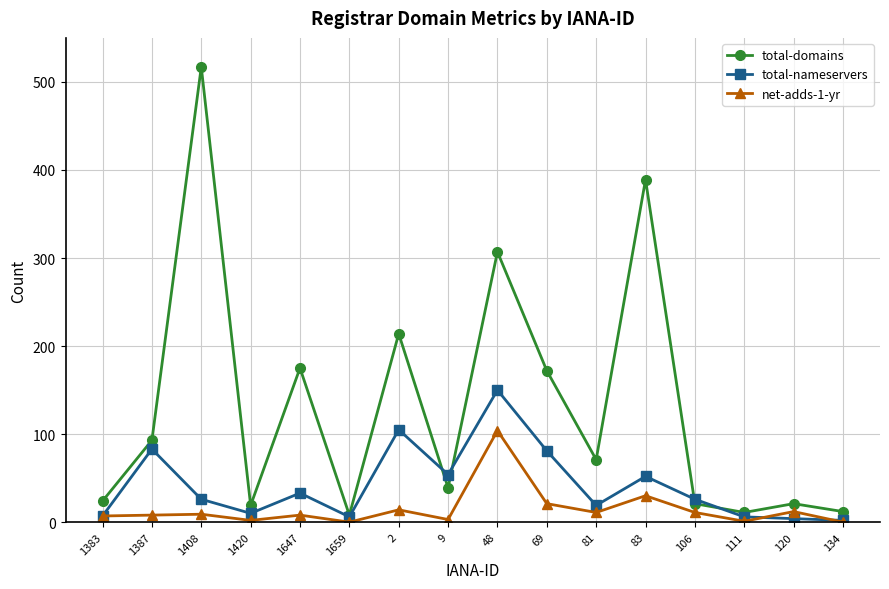

At which label does net-adds-1-yr reach its peak?

48